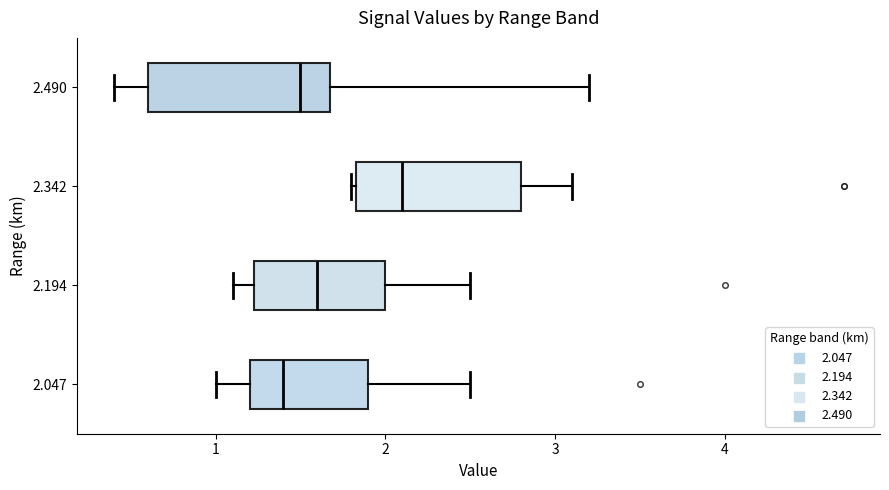

Which box is the widest, from its left edge to its right edge?

2.490